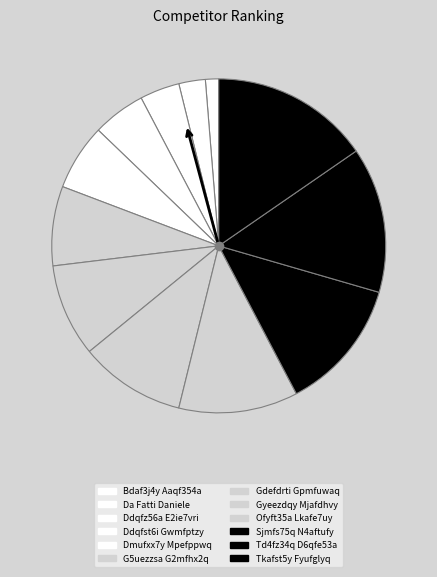

Count the number of slices in the pie.

12